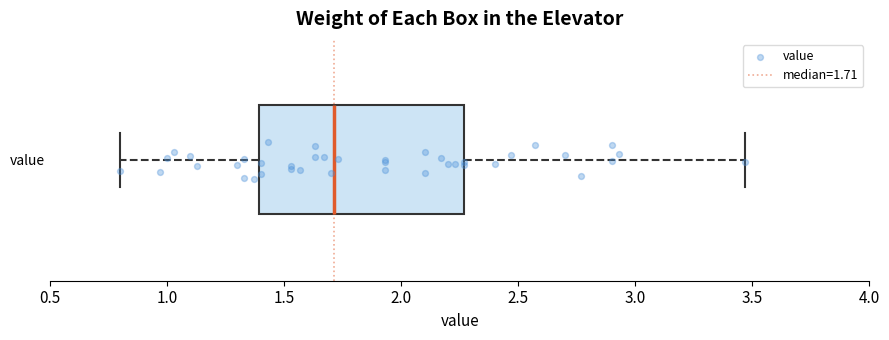

Transcribe this box plot: give where the median line is, the range the box spans, and where the two whiskers end, as read against the x-axis. The values are not printed on the chart, so give them approximately, as read against the axis.

median 1.70, box 1.40 to 2.25, whiskers 0.80 to 3.45